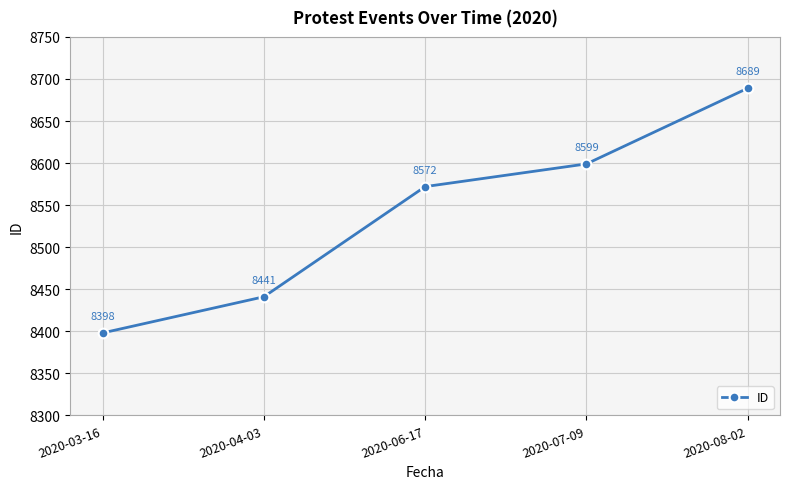

What is the value of the 2nd point from the left?

8441